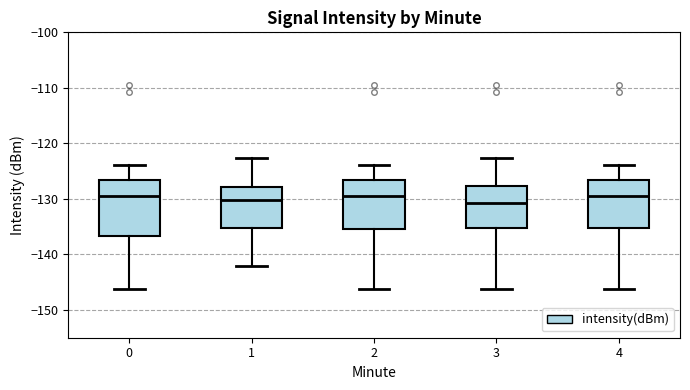

Reading left to right, transcribe this box plot: for each box, give where its median line is, the range the box spans, and where its two whiskers end, as read against the y-axis. The values are not printed on the chart, so give them approximately, as read against the axis.

0: median -129, box -137 to -127, whiskers -146 to -124
1: median -130, box -135 to -128, whiskers -142 to -123
2: median -129, box -135 to -127, whiskers -146 to -124
3: median -131, box -135 to -128, whiskers -146 to -123
4: median -129, box -135 to -127, whiskers -146 to -124